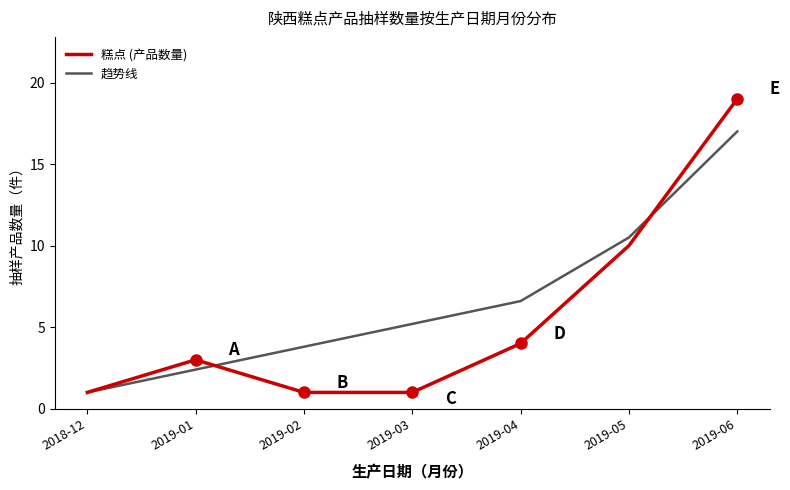

What position from the left is 2019-03?

4